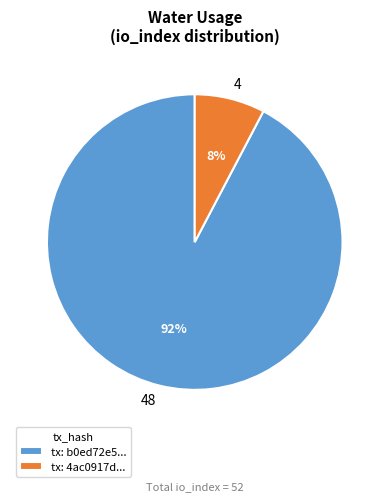

Which category accounts for the majority?

tx: b0ed72e5...